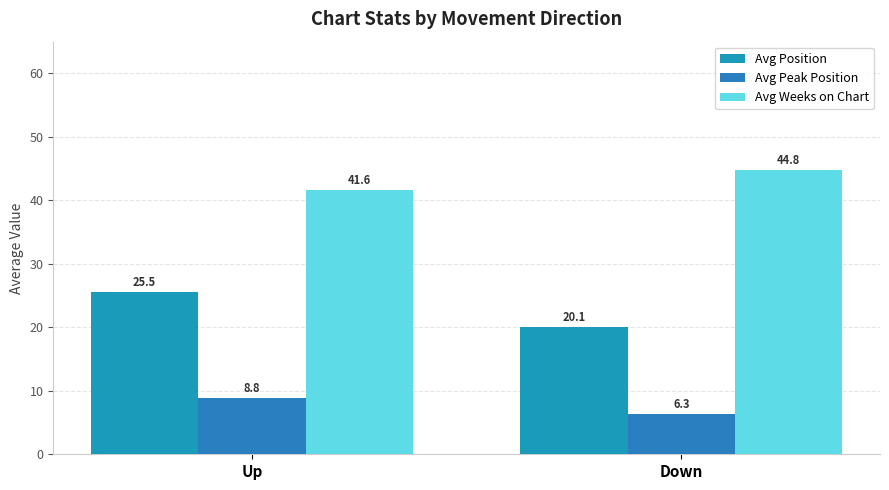

What is the difference between the highest and lowest values at Up?

32.8